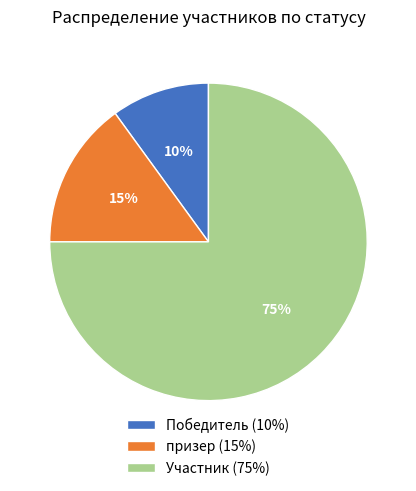

What is the majority slice?

Участник